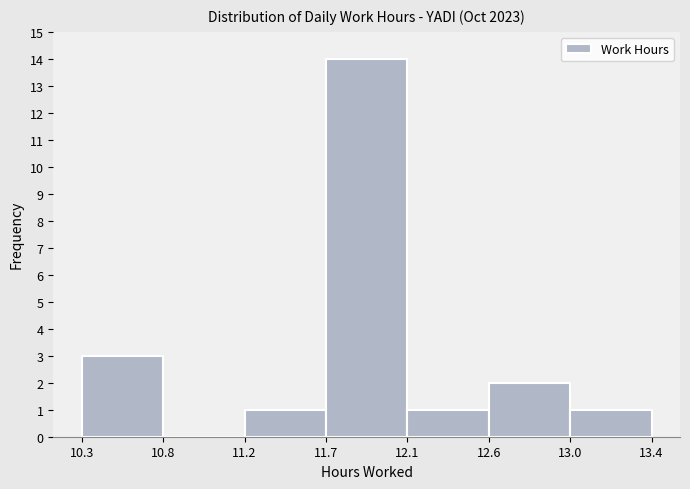

Reading left to right, what are all the values shown in this chart?

10.3=3	10.8=0	11.2=1	11.7=14	12.1=1	12.6=2	13.0=1